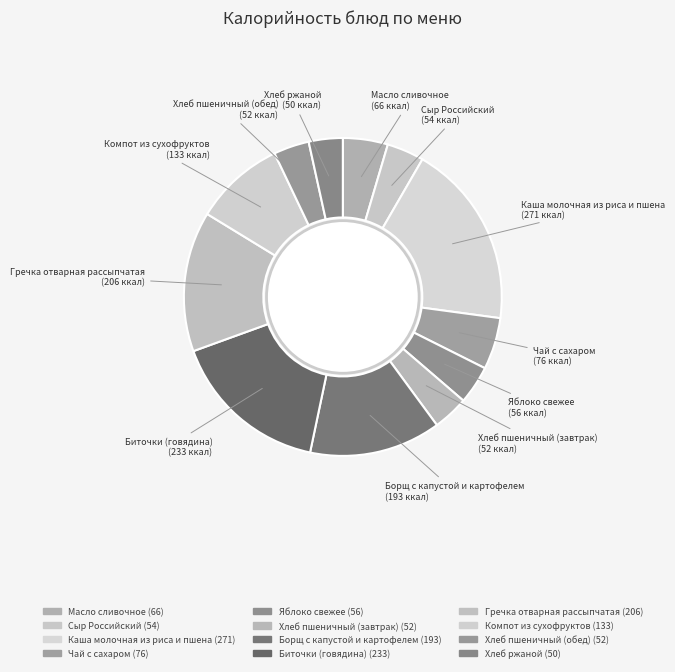

How many slices are in this pie chart?

12